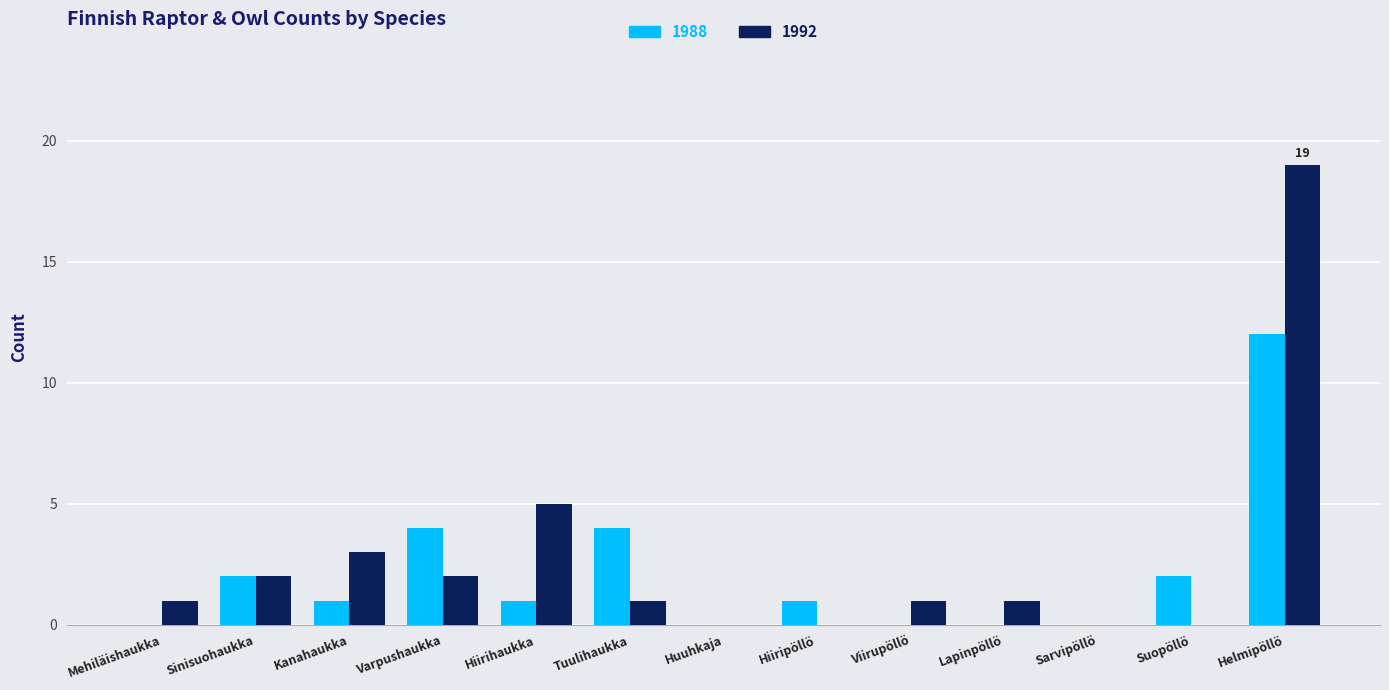

The 1988 series shows 1 at Kanahaukka. True or false?

True